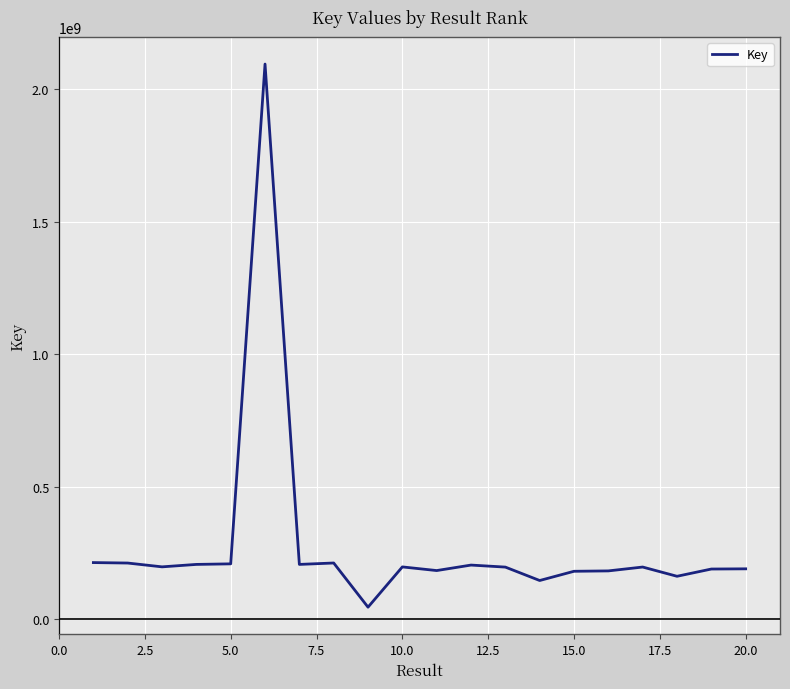

What is the greatest value displayed?

2094126213